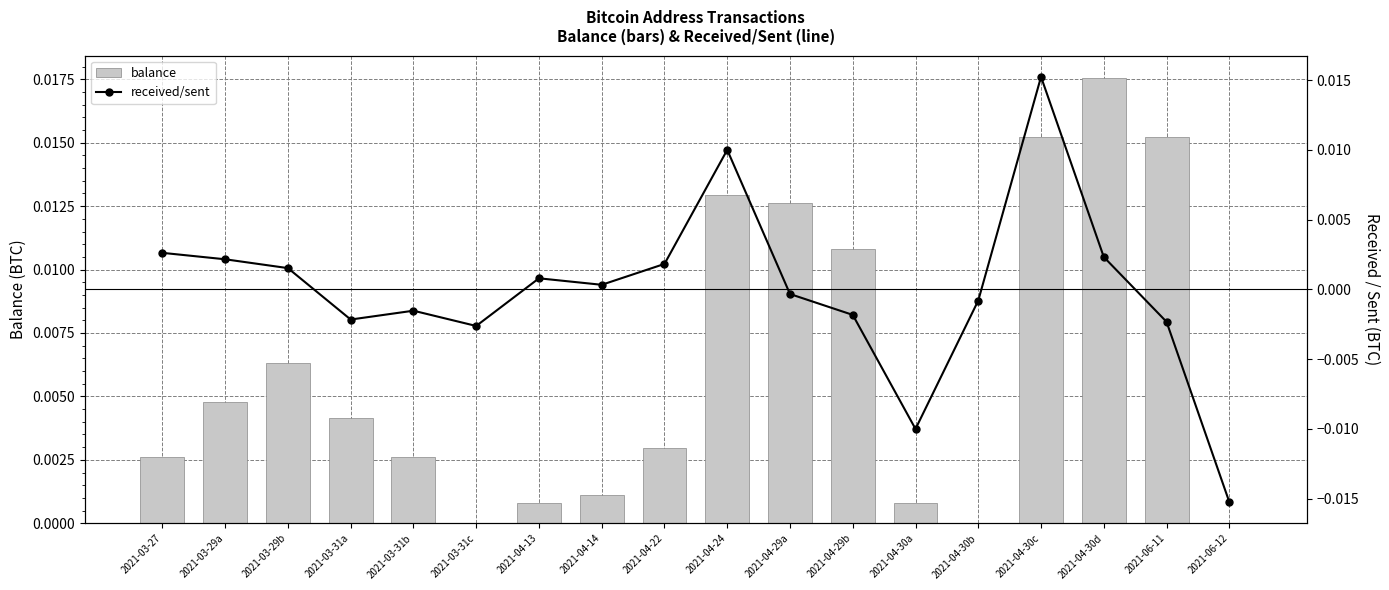

Where does the received/sent series first go above 0?

2021-03-27